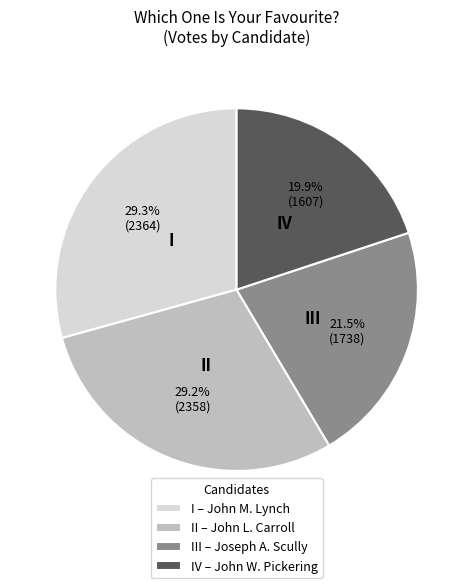

Between III – Joseph A. Scully and IV – John W. Pickering, which is larger?

III – Joseph A. Scully